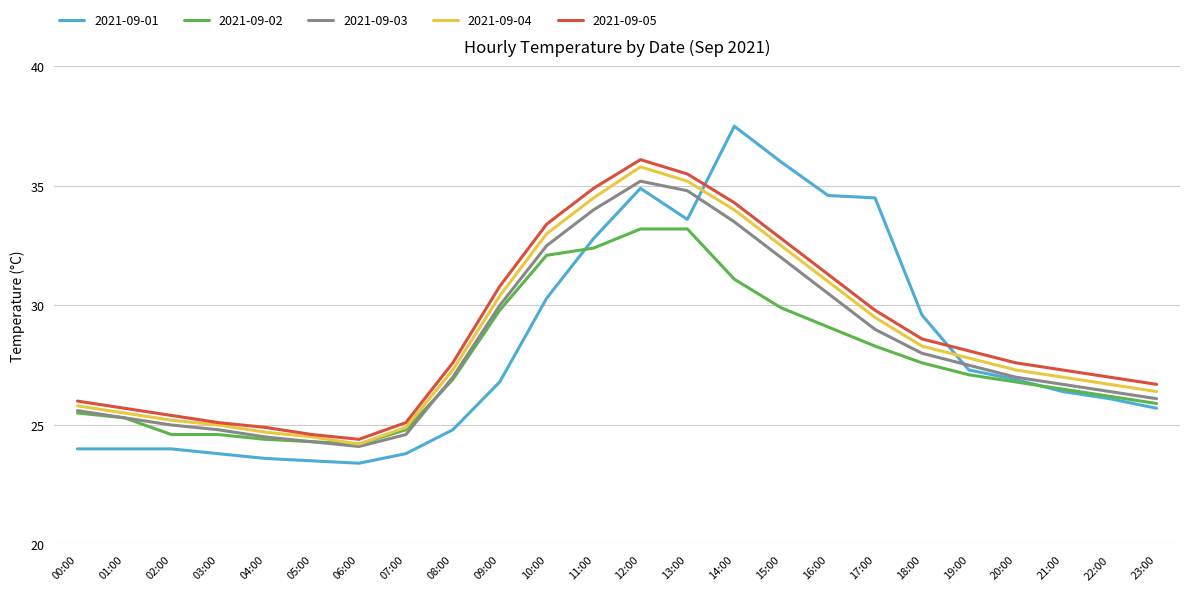

The 2021-09-03 series shows 46.9 at 10:00. True or false?

False